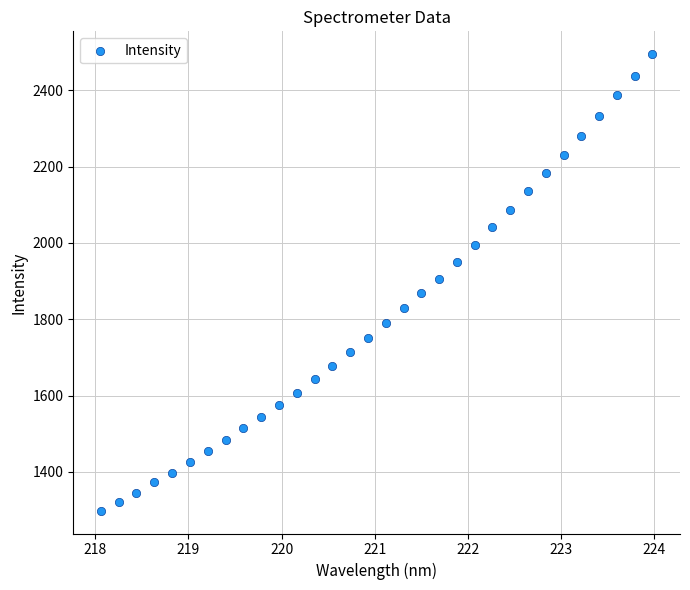

What is the range of X values (max minus min)?

5.9